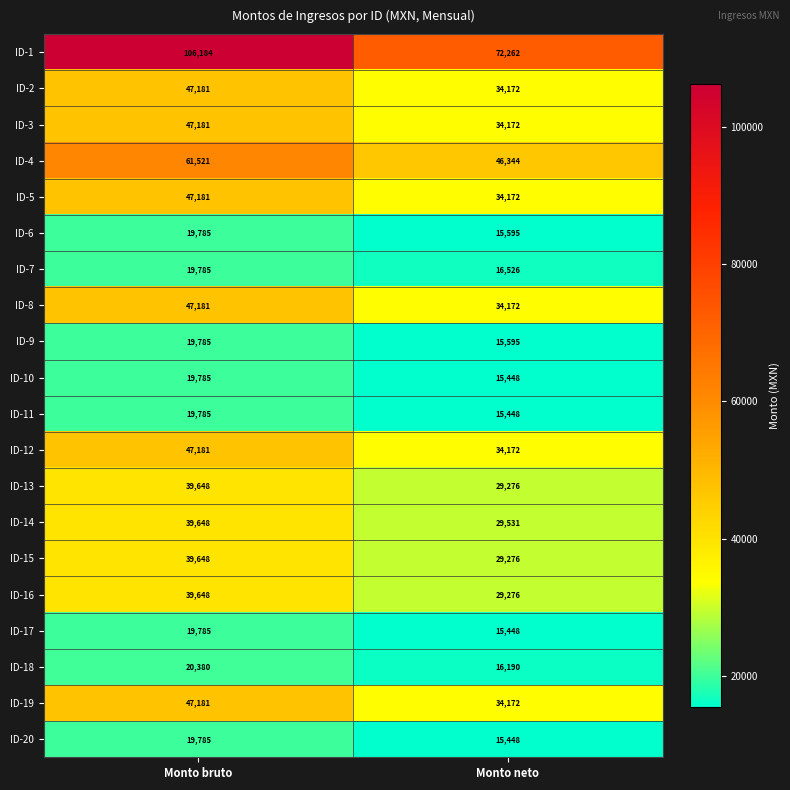

What is the spread (max minus min) of values at Monto bruto?

86399